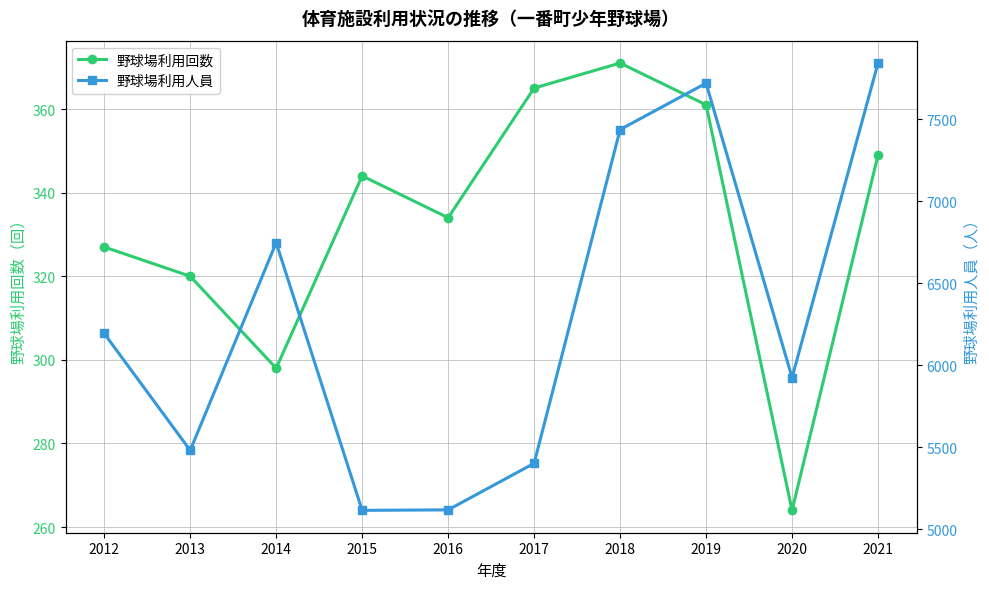

What are all the series names shown in the legend?

野球場利用回数, 野球場利用人員